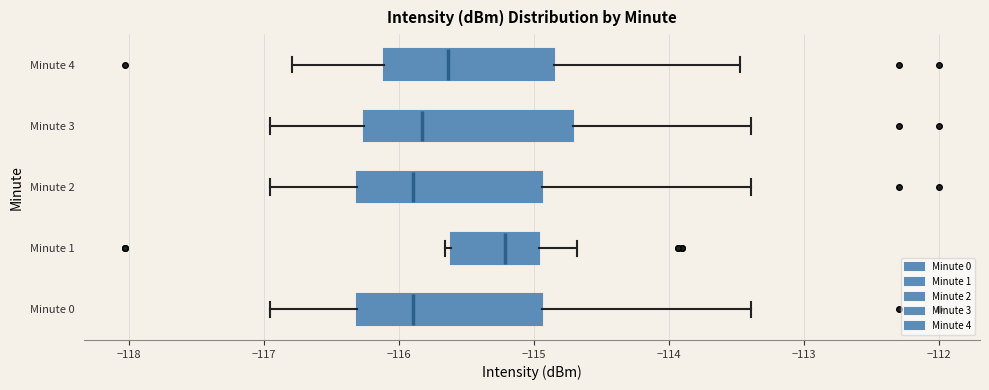

Which box's median line is the furthest to the right?

Minute 1